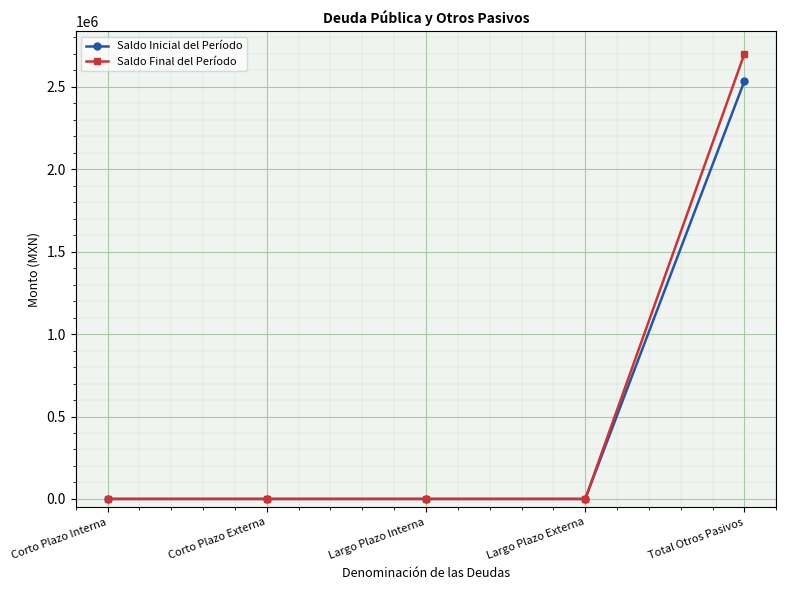

Does the chart display data point markers on the line(s)?

Yes